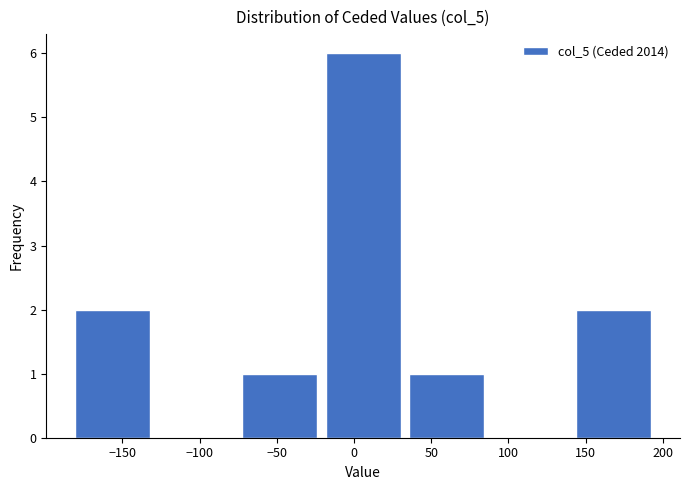

Reading left to right, transcribe this chart: for each bar, give the range it covers on the x-axis and its height. Neither the bar edges nor the heights are printed on the chart, so give them approximately, as read against the axes.

-185 to -130: 2
-130 to -75: 0
-75 to -20: 1
-20 to 35: 6
35 to 85: 1
85 to 140: 0
140 to 195: 2